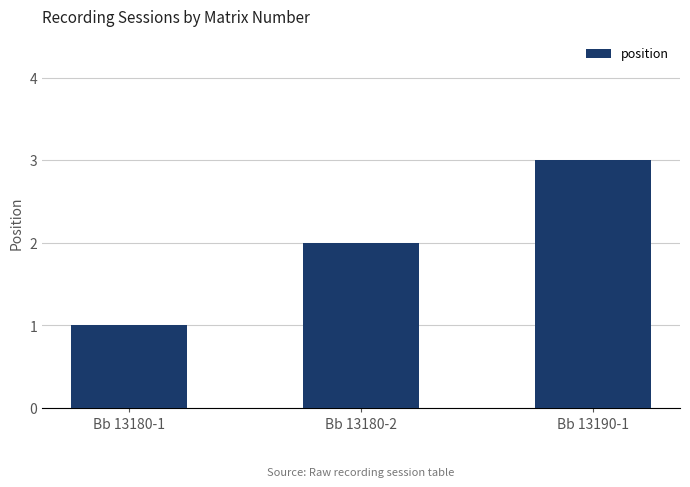

True or false: the data shows 4 at Bb 13180-2.

False